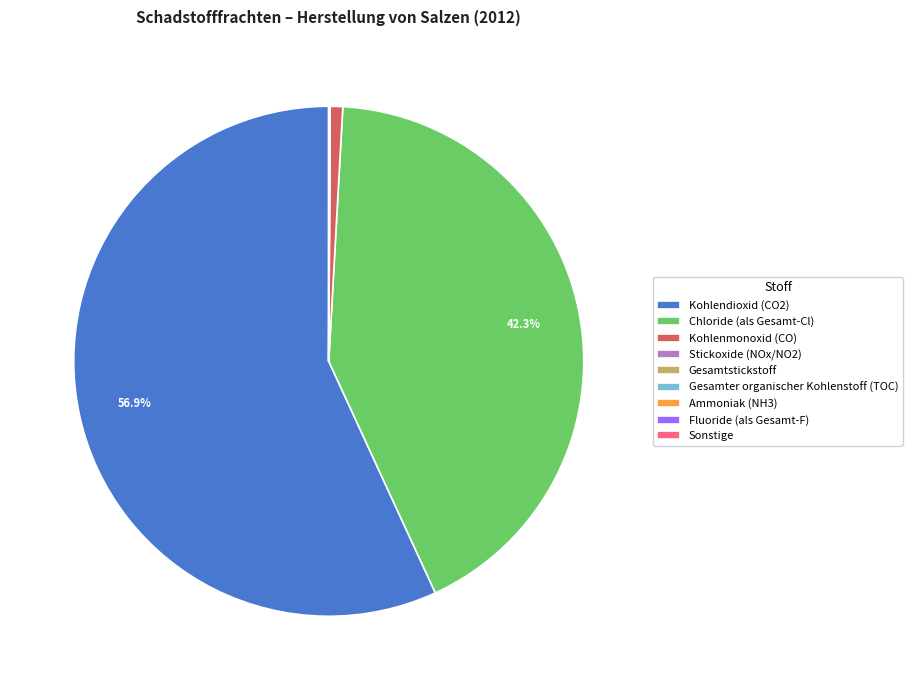

What percentage is NOT represented by Chloride (als Gesamt-Cl)?

57.7%